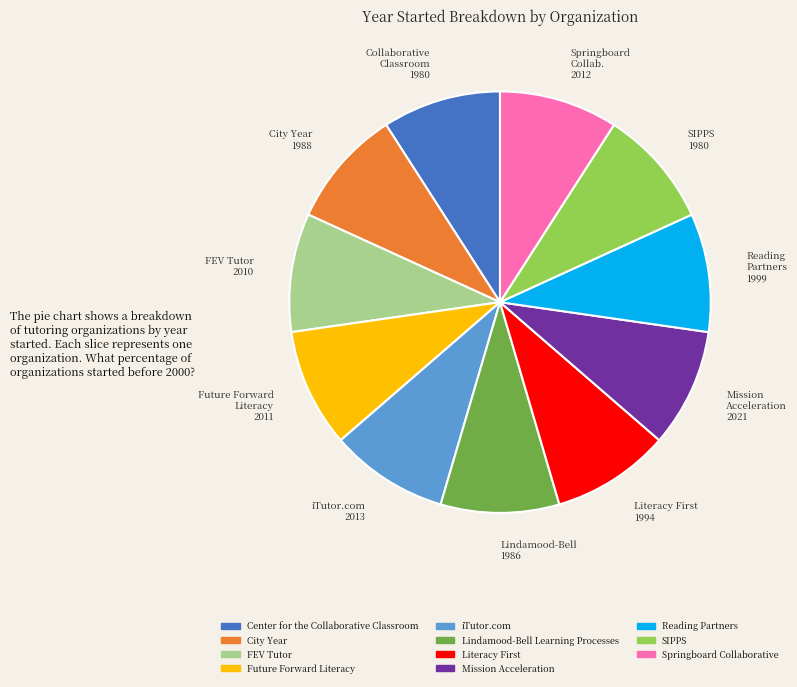

Is there any slice that represents more than half of the pie?

No